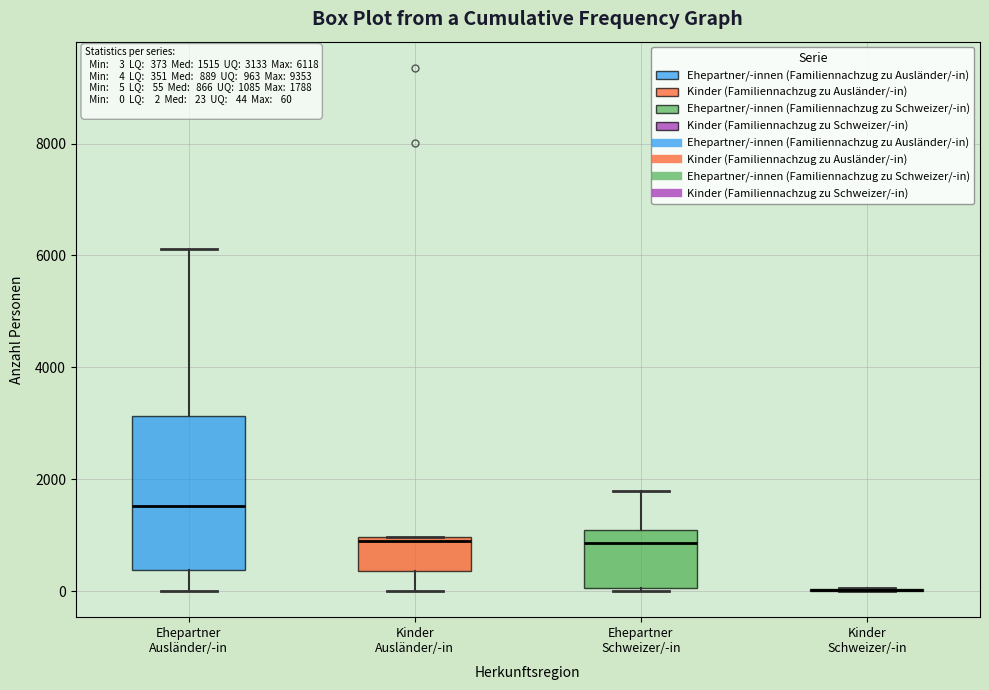

Comparing the boxes themselves (not the whiskers), which one is the tallest?

Ehepartner Ausländer/-in